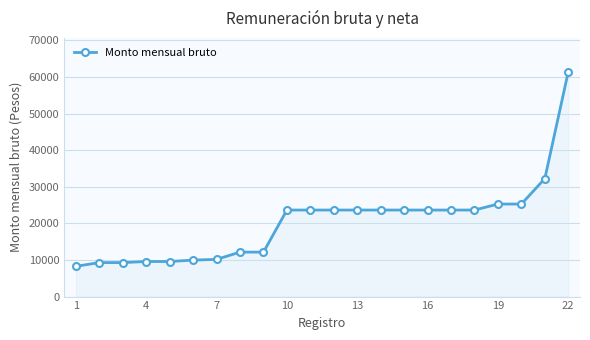

How many data points does each series have?

22